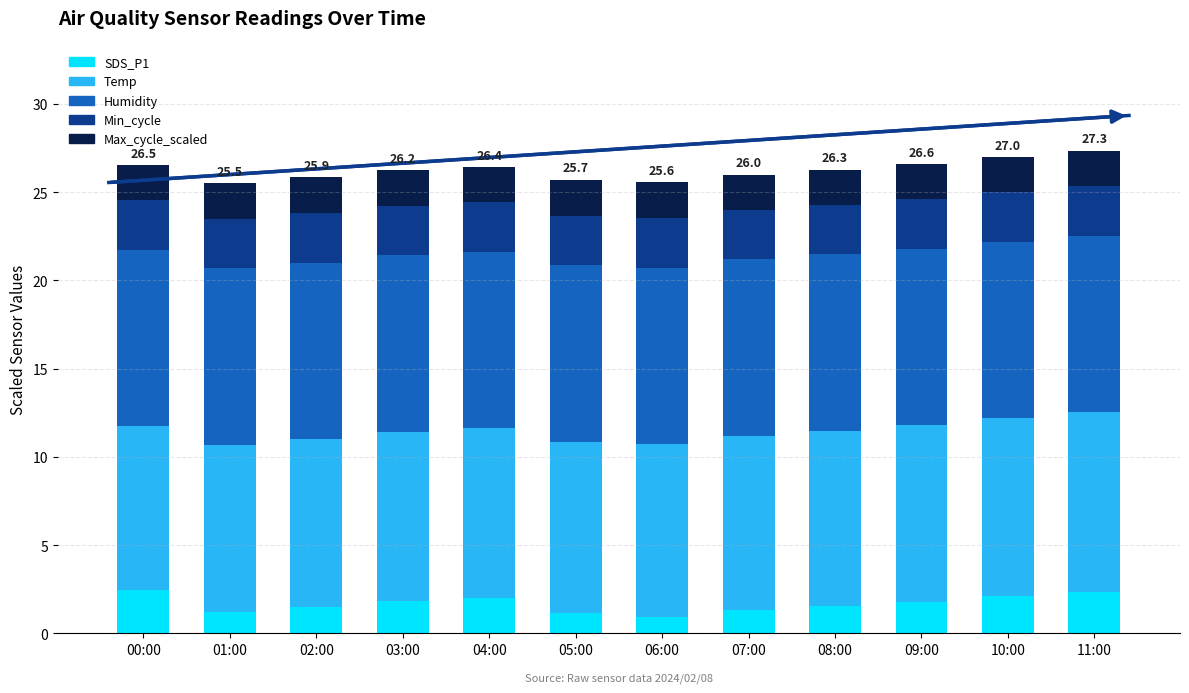

What is the sum of the SDS_P1 values at 05:00 and 10:00?

3.3